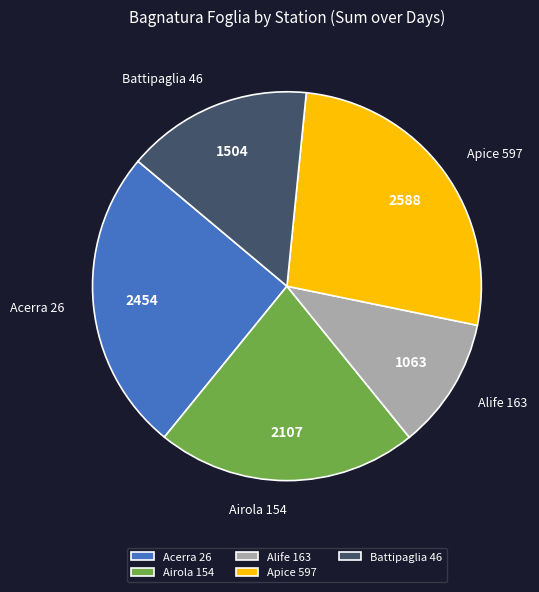

Approximately how many times larger is the value at Battipaglia 46 compared to Airola 154?

0.7